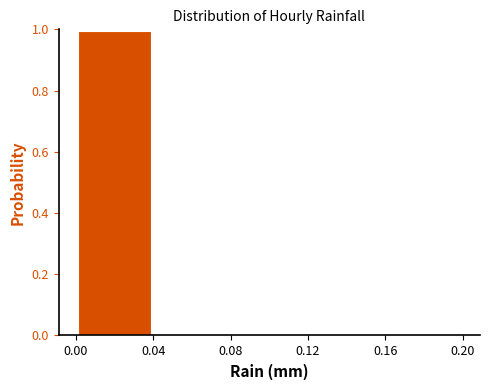

How tall is the bar that spans 0.00 to 0.04 on the x-axis? The values are not printed on the chart, so give them approximately, as read against the axis.

1